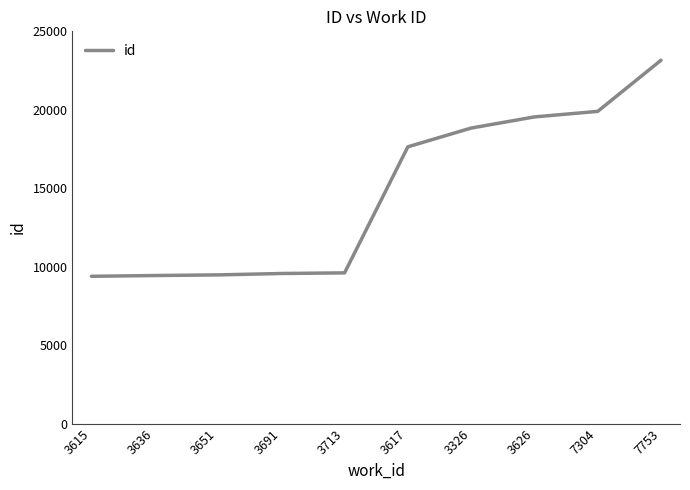

True or false: the data shows 3525 at 3636.

False